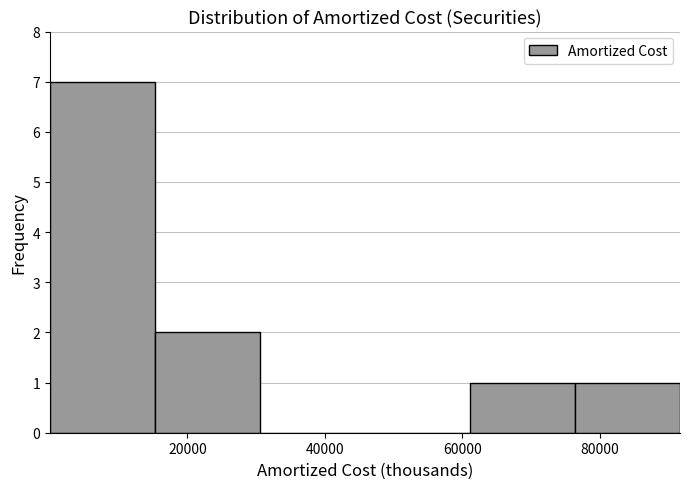

Which range on the x-axis has the tallest bar?

0 to 16000